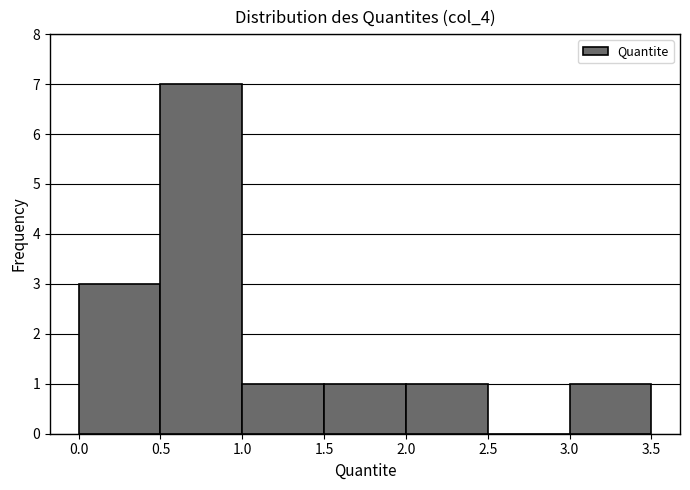

Over which range of the x-axis is the bar tallest?

0.5 to 1.0